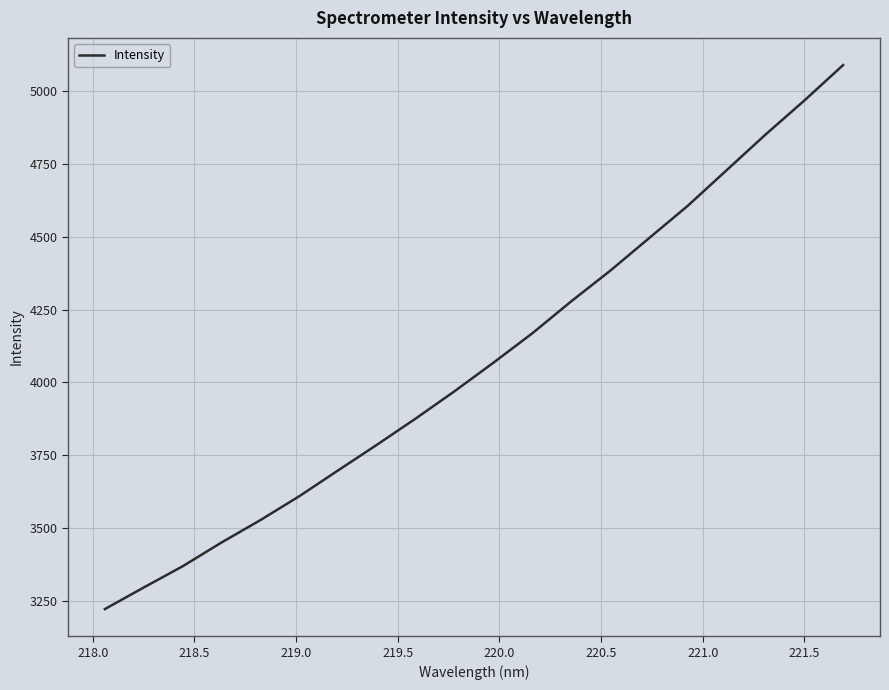

What is the difference between the maximum and minimum values?

1866.1